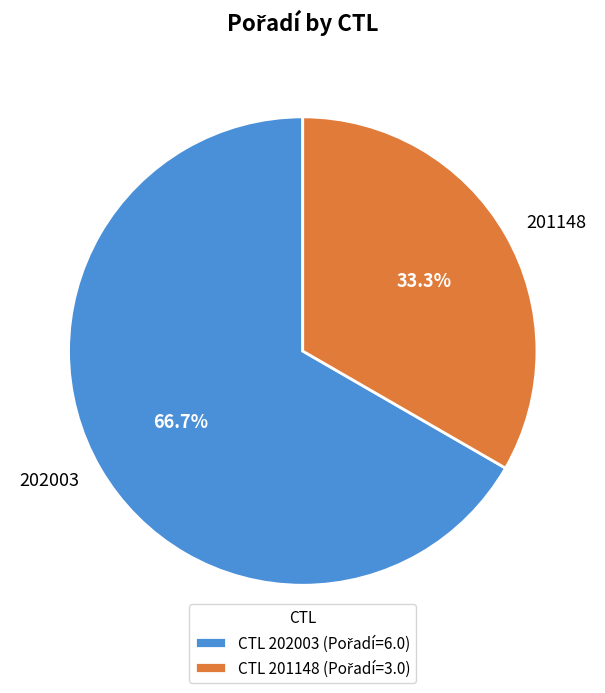

Is it true that 201148 is 45% of the pie?

False